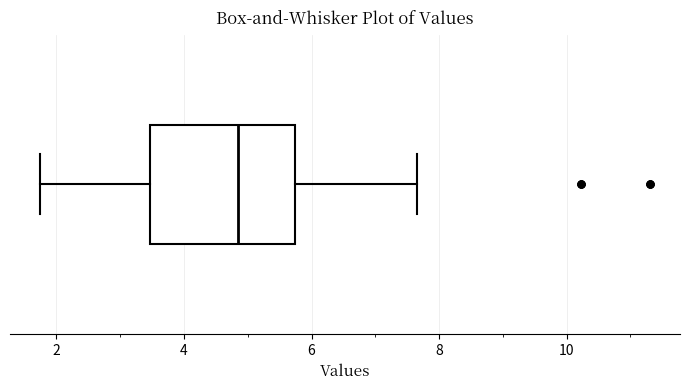

Where does the left whisker of the box end on the x-axis? The values are not printed on the chart, so give them approximately, as read against the axis.

1.8